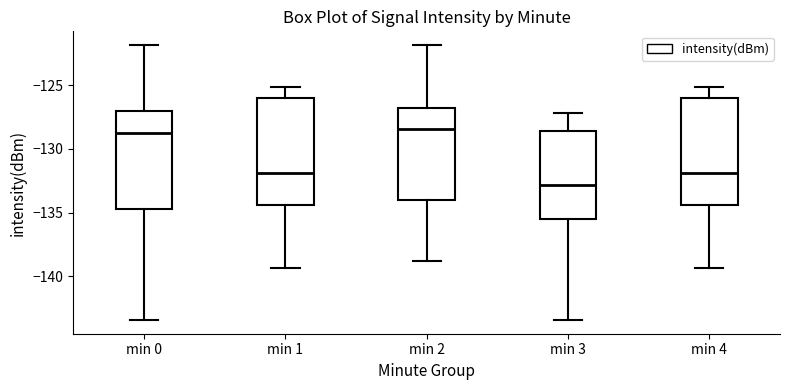

Where does the lower whisker of the box for min 1 end on the y-axis? The values are not printed on the chart, so give them approximately, as read against the axis.

-139.5